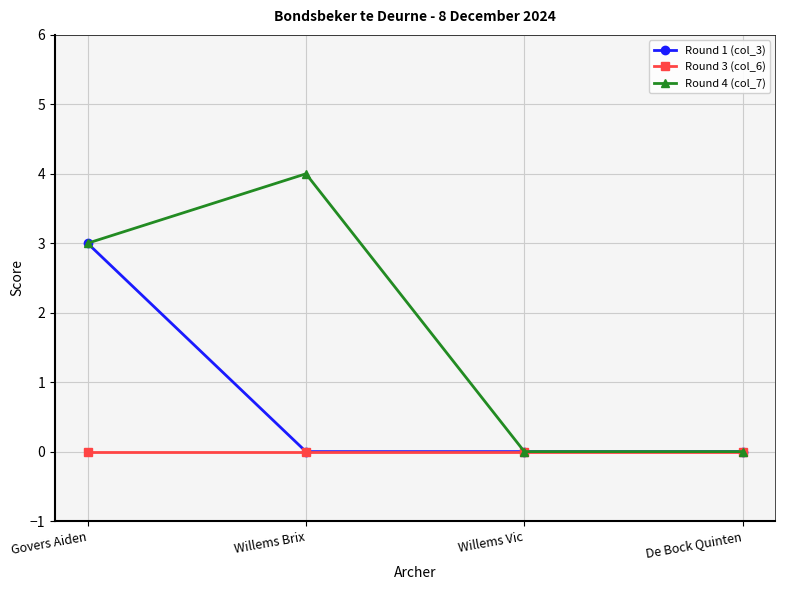

How many lines are shown in the chart?

3